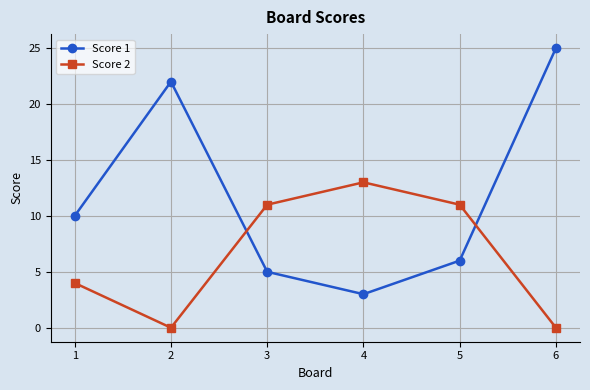

The value of Score 1 at 4 is 2. True or false?

False